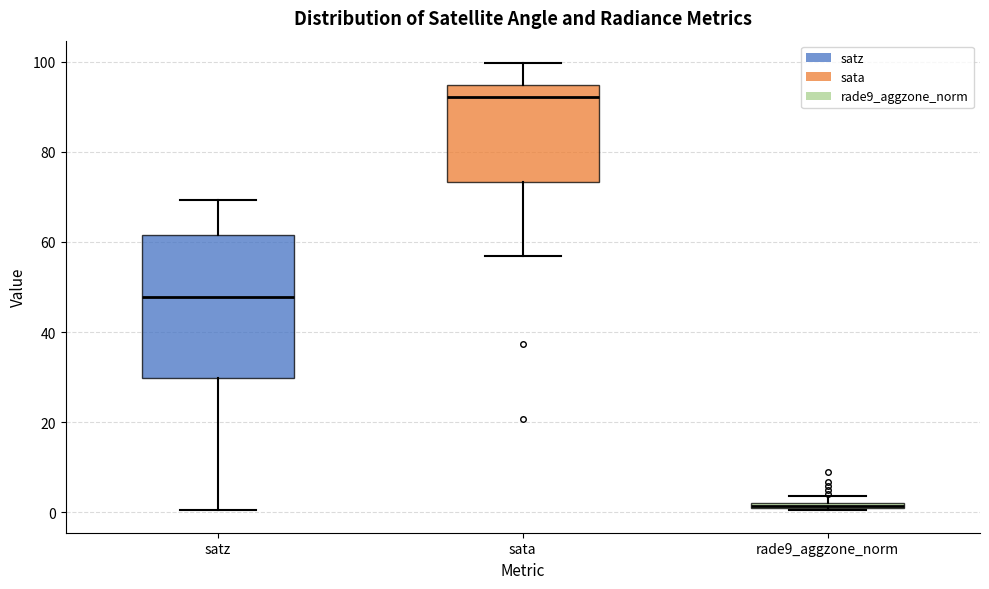

Where does the upper whisker of the box for satz end on the y-axis? The values are not printed on the chart, so give them approximately, as read against the axis.

70